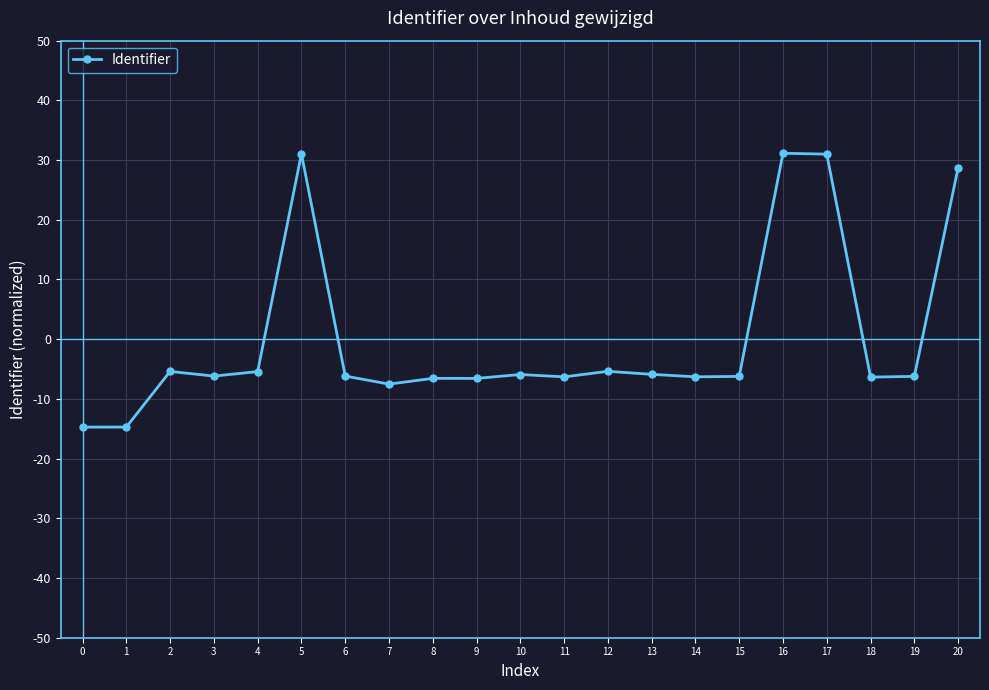

What value does the data have at 13?

-5.9